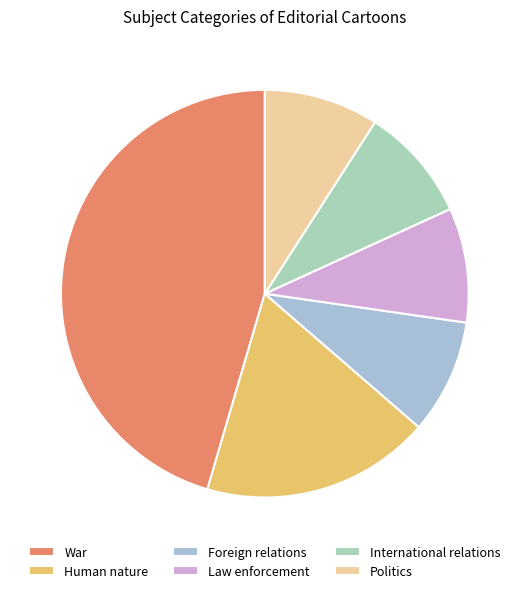

To the nearest percent, what portion does Human nature represent?

18%